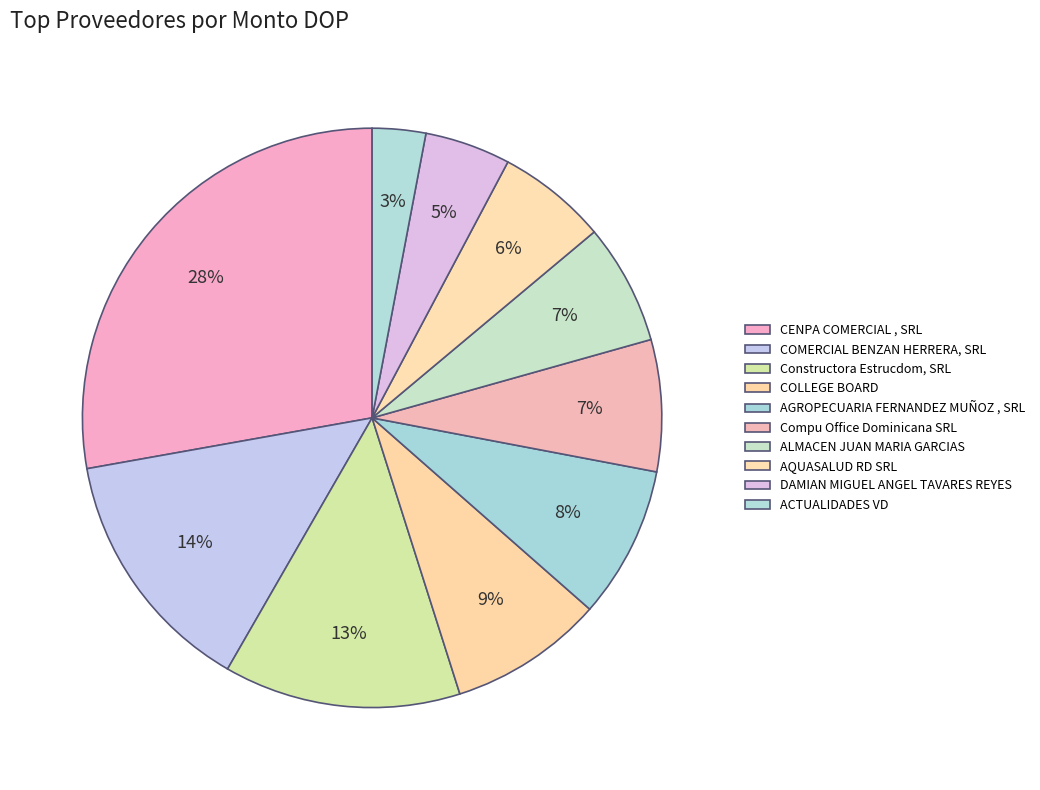

To the nearest percent, what is the average slice percentage?

10%